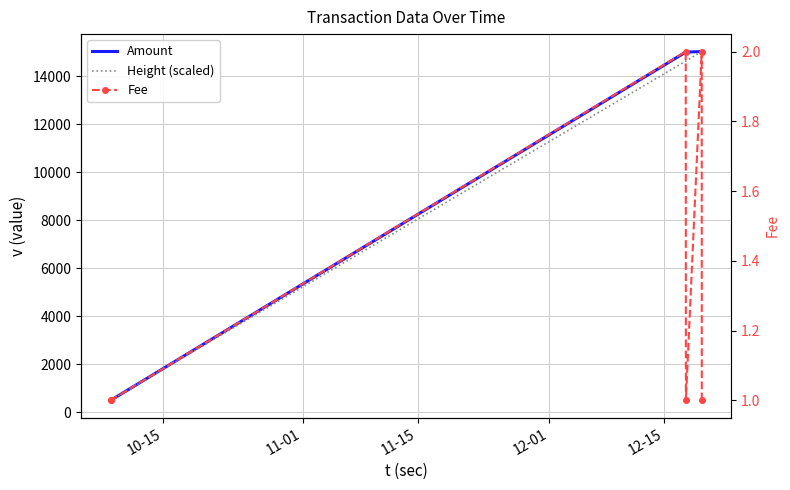

True or false: Fee and Height (scaled) intersect in this chart.

False